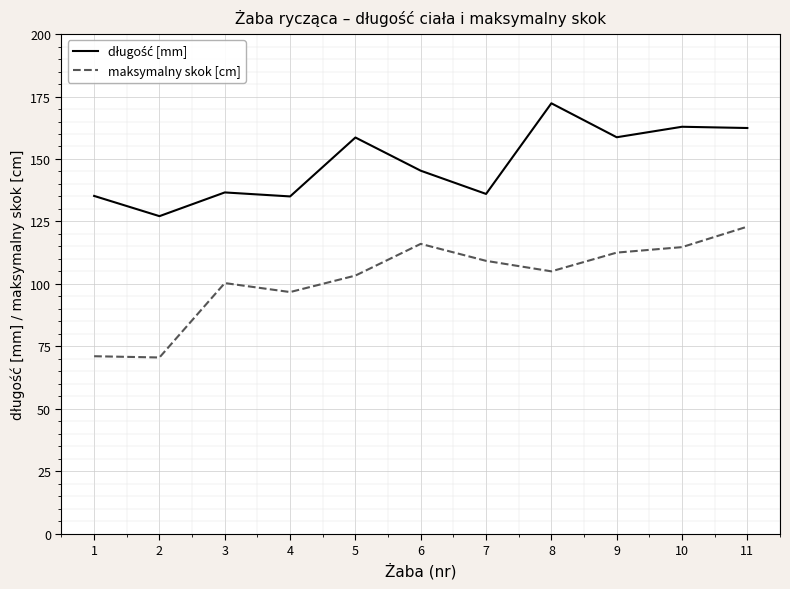

At which category does the chart reach its peak across all series?

8